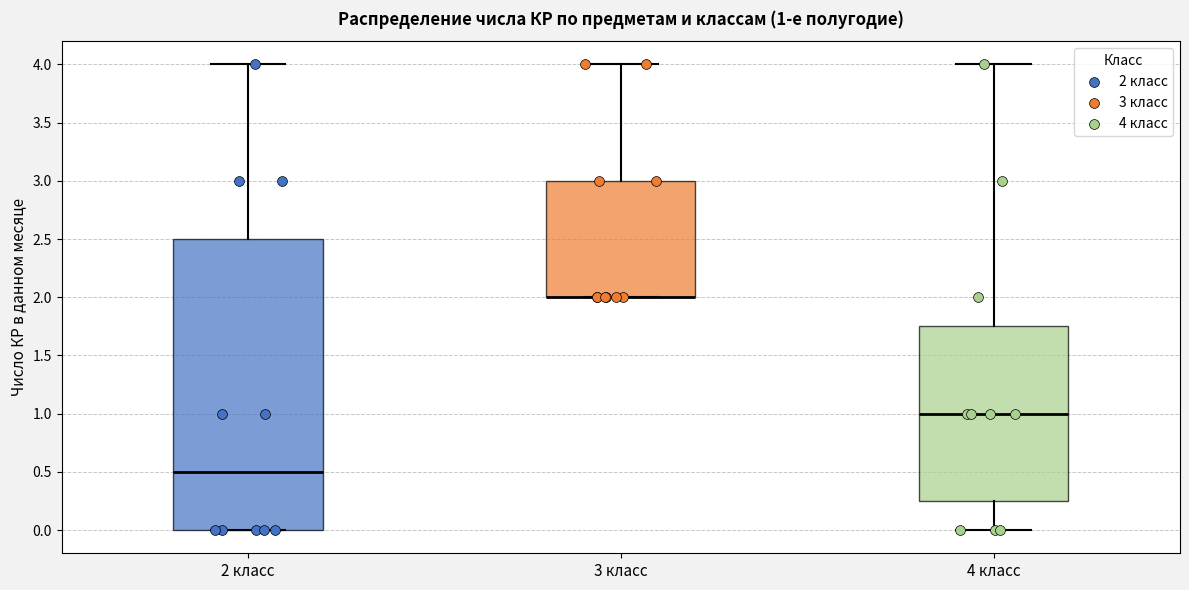

Which box is the tallest, from its lower edge to its upper edge?

2 класс